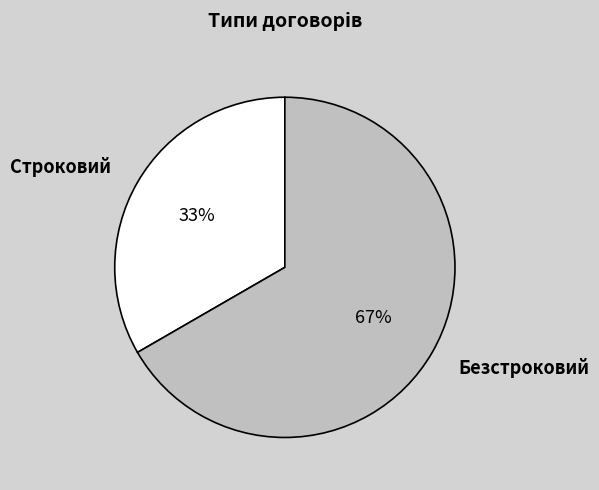

Combined, do Строковий and Безстроковий account for over 50%?

Yes